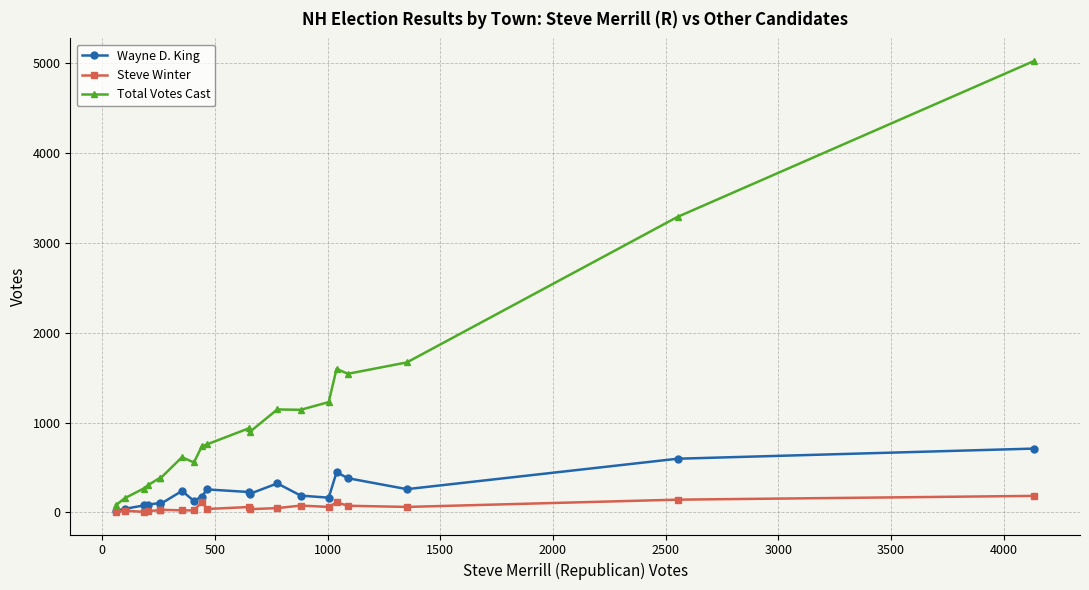

What is the average value of the Steve Winter series?

57